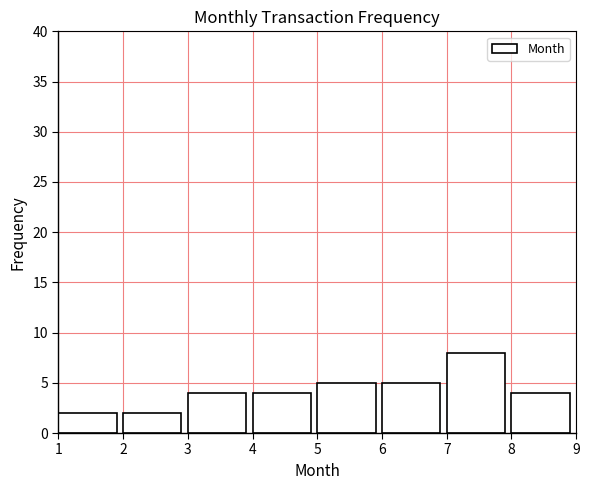

Reading left to right, what are all the values shown in this chart?

1=2	2=2	3=4	4=4	5=5	6=5	7=8	8=4